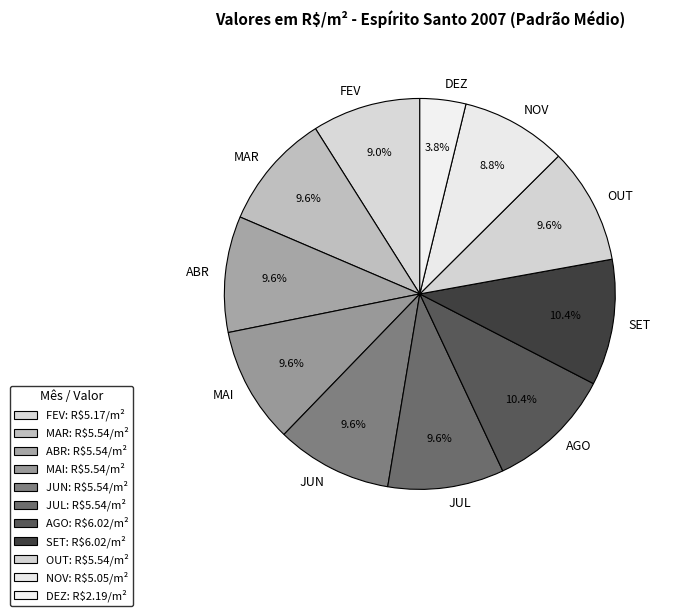

Is it true that FEV is 9% of the pie?

True